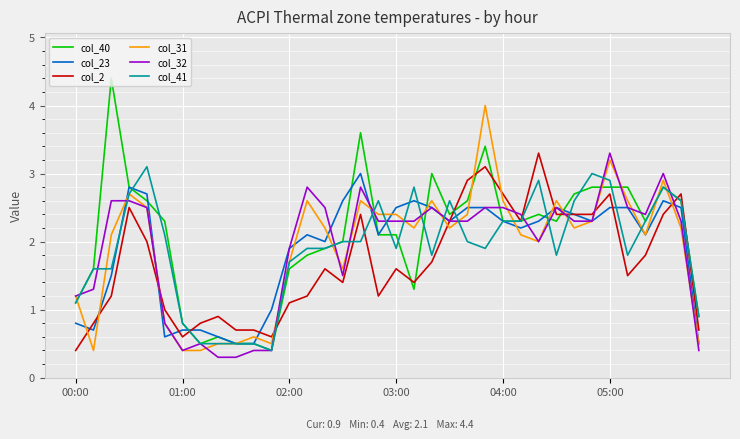

True or false: col_31 has more than 1 points higher than both neighbors.

True